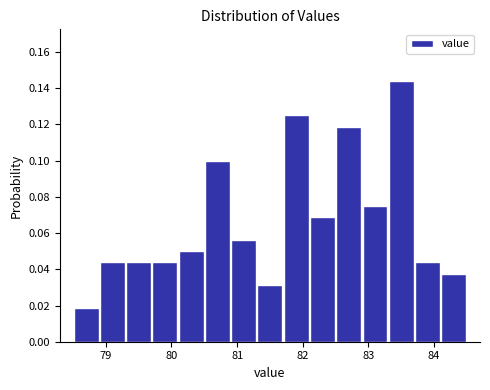

Which range on the x-axis has the tallest bar?

83.3 to 83.7